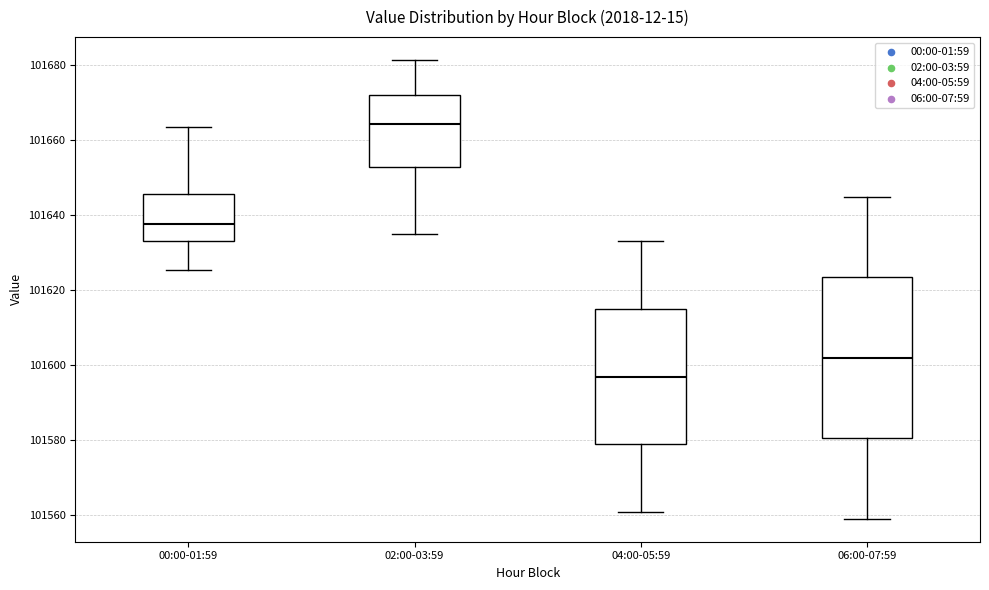

Comparing the boxes themselves (not the whiskers), which one is the tallest?

06:00-07:59